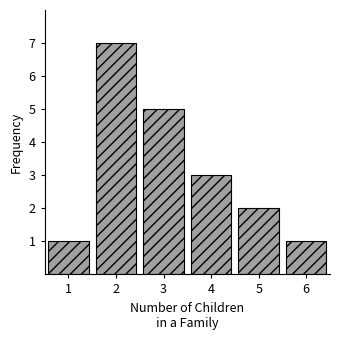

Reading left to right, what are all the values shown in this chart?

1=1	2=7	3=5	4=3	5=2	6=1